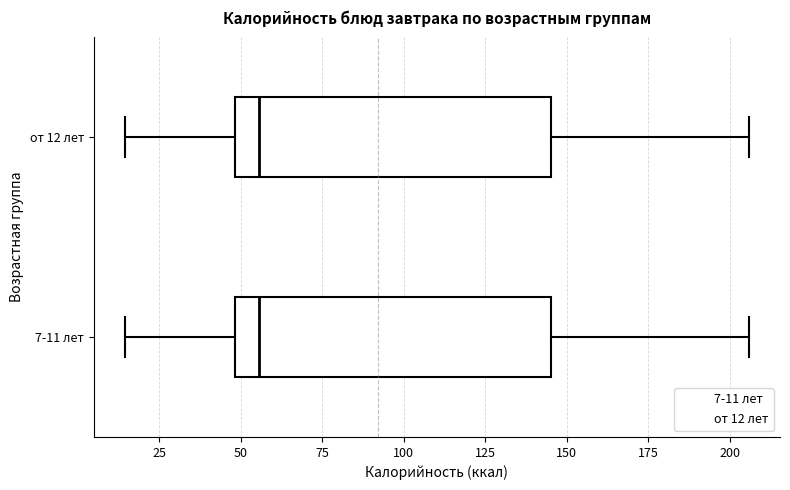

Where does the median line of the box for 7-11 лет sit on the x-axis? The values are not printed on the chart, so give them approximately, as read against the axis.

55